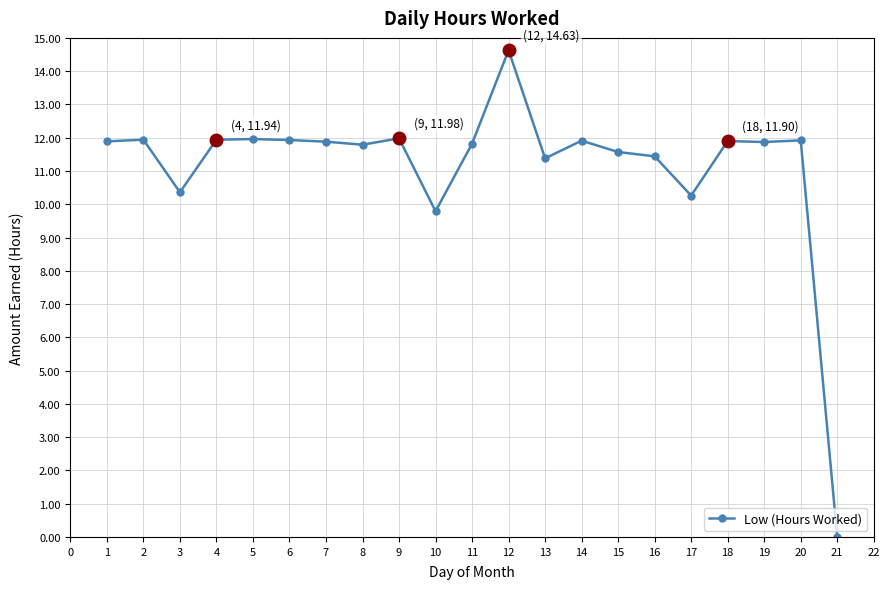

How many lines are shown in the chart?

1